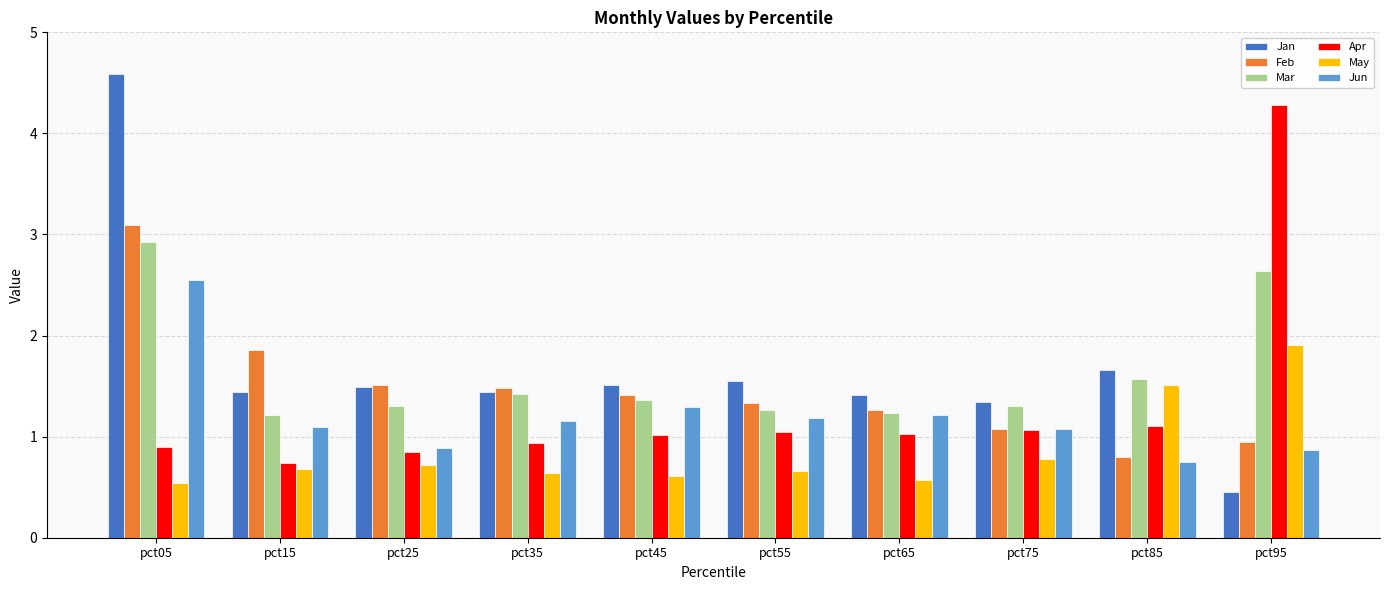

What is the difference between the maximum and minimum values in the Apr series?

3.5